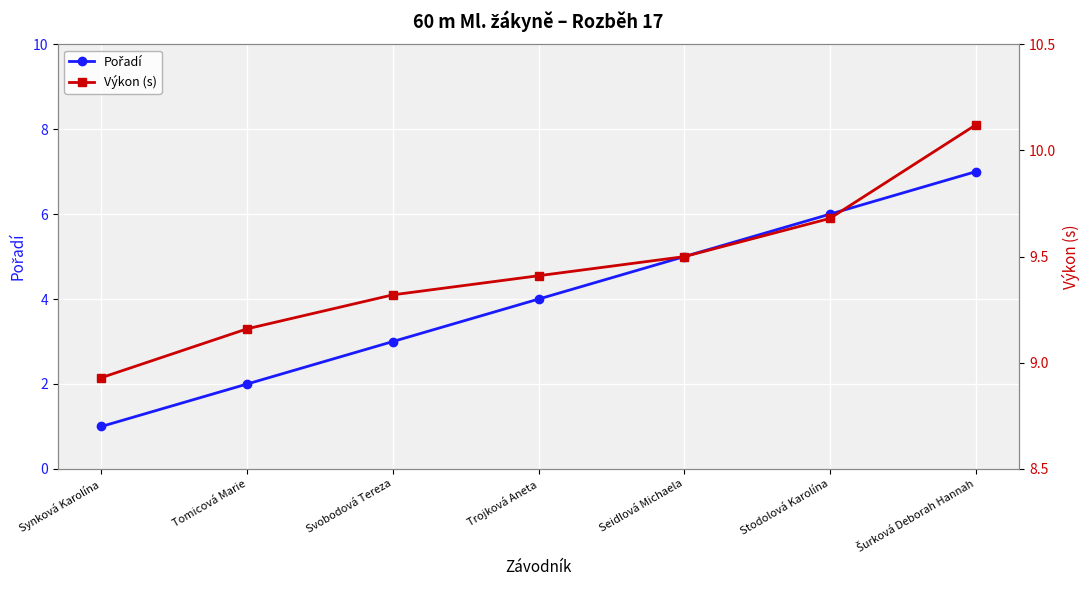

Rank the categories by Výkon (s) value from highest to lowest.

Šurková Deborah Hannah, Stodolová Karolína, Seidlová Michaela, Trojková Aneta, Svobodová Tereza, Tomicová Marie, Synková Karolína